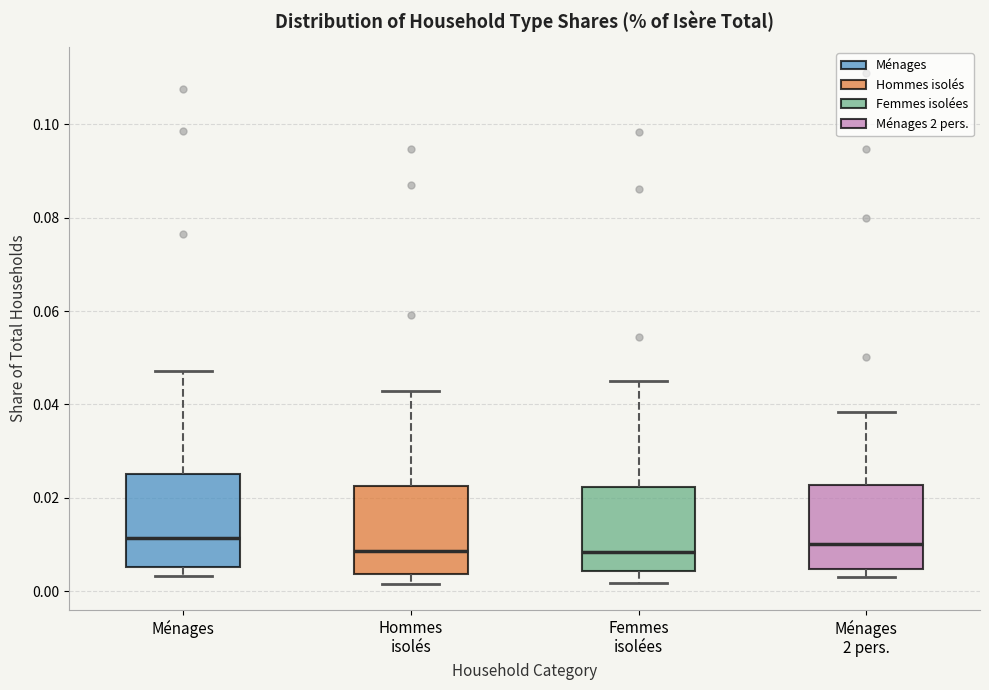

Where does the lower whisker of the box for Hommes isolés end on the y-axis? The values are not printed on the chart, so give them approximately, as read against the axis.

0.002